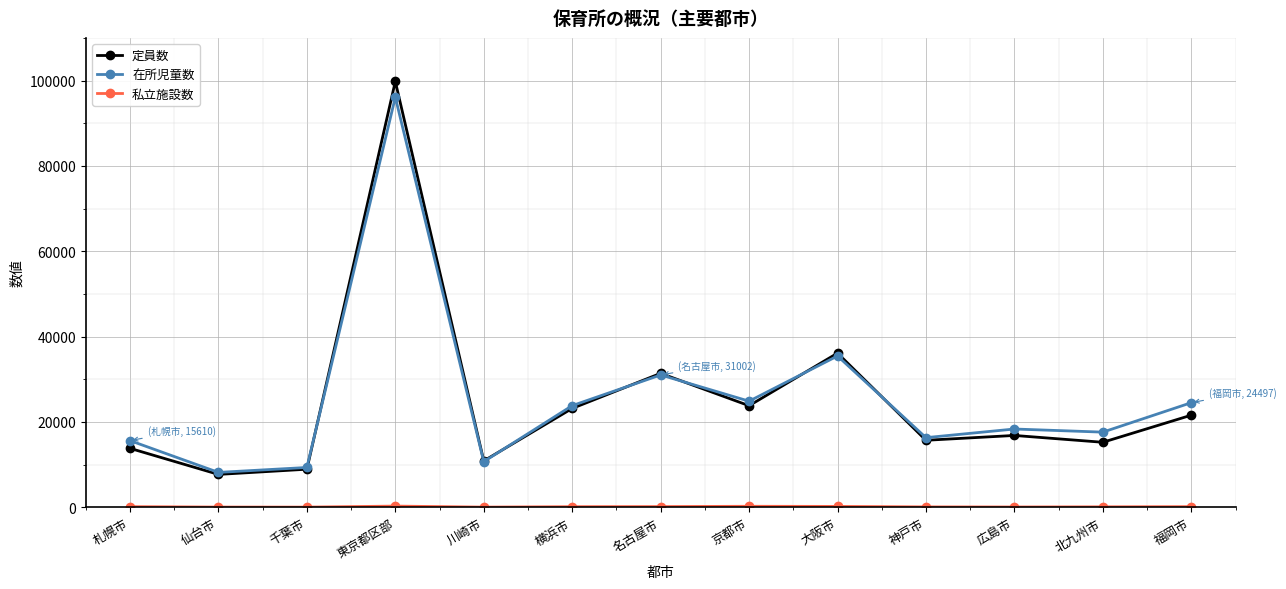

At which label is 定員数 closest to 53740?

大阪市